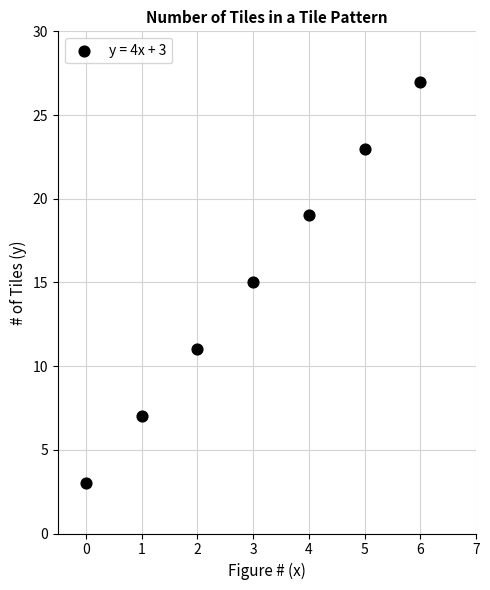

What is the range of Y values (max minus min)?

24